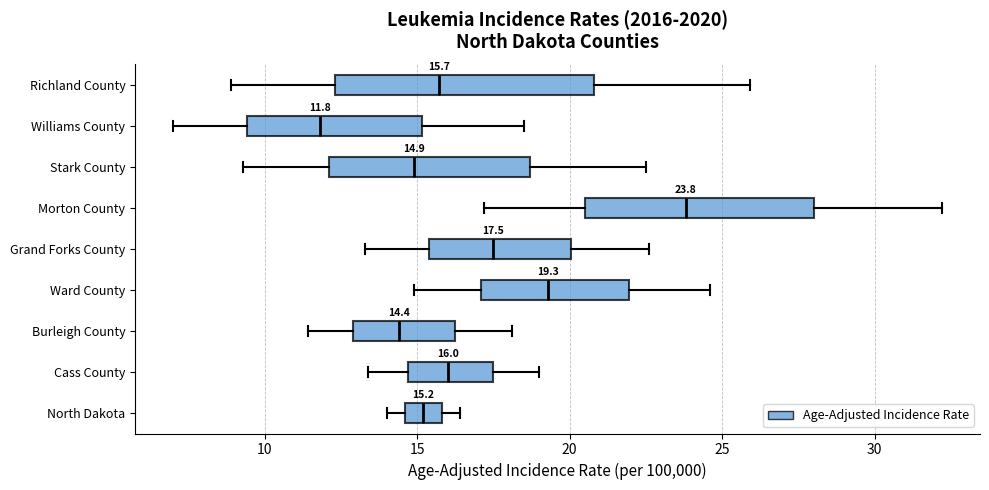

Which box is the widest, from its left edge to its right edge?

Richland County